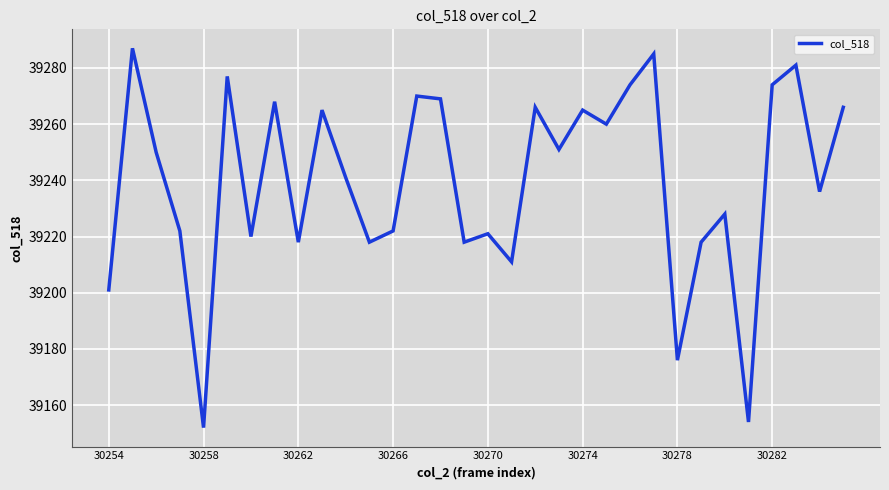

What is the maximum value shown in the chart?

39287